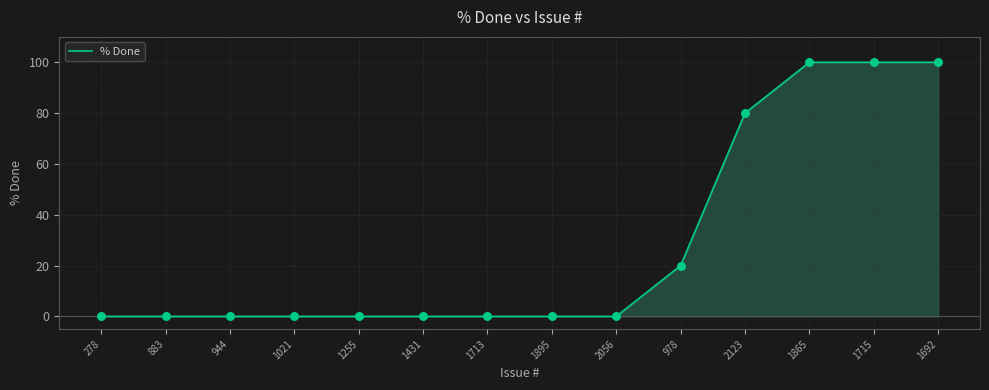

What is the change in value from 1021 to 1715?

+100